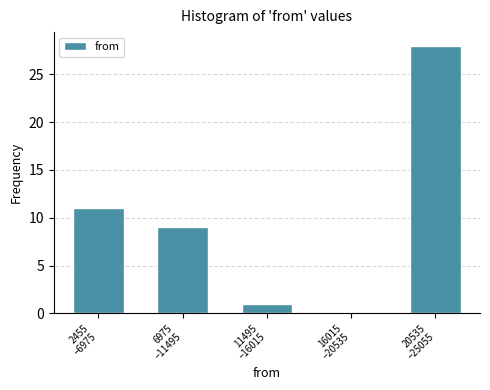

What is the sum of all values?

49